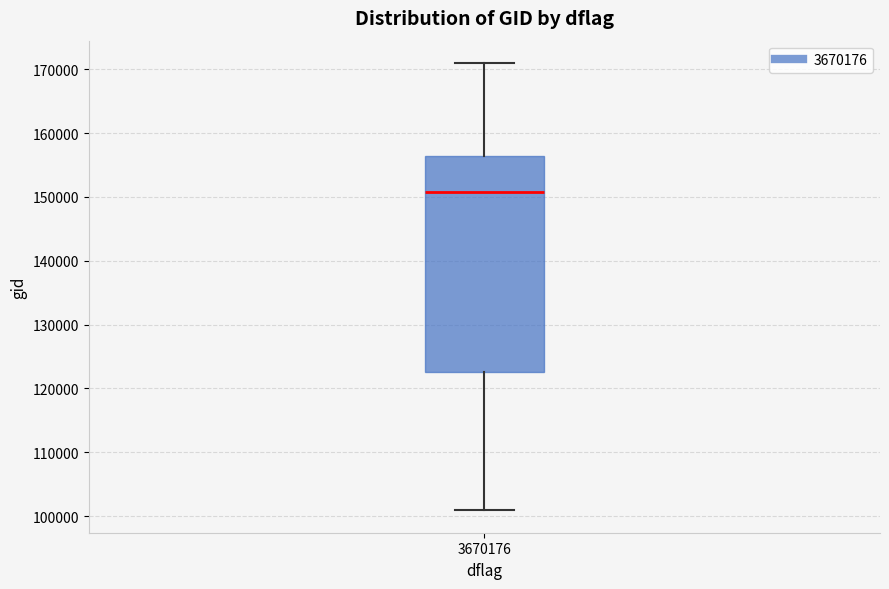

Transcribe this box plot: give where the median line is, the range the box spans, and where the two whiskers end, as read against the y-axis. The values are not printed on the chart, so give them approximately, as read against the axis.

median 151000, box 123000 to 156000, whiskers 101000 to 171000